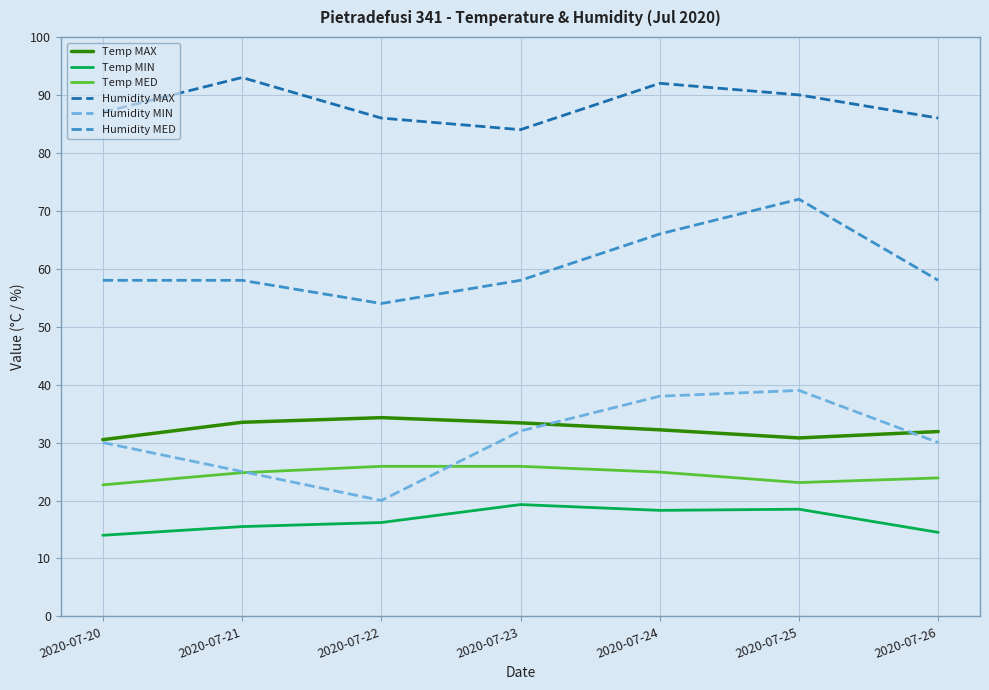

Does the chart display data point markers on the line(s)?

No